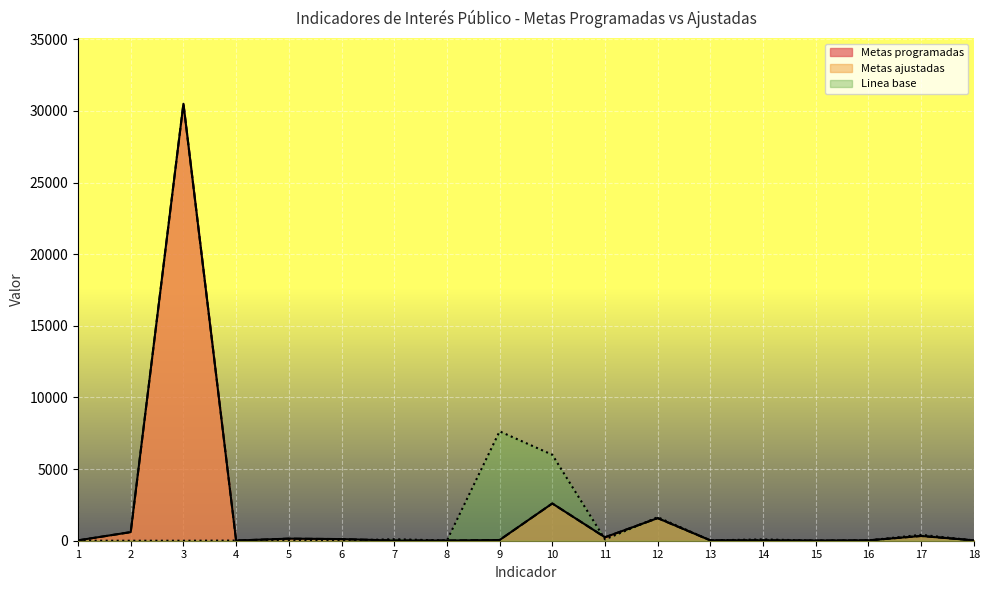

What is the difference between the highest and lowest values at 11?

147